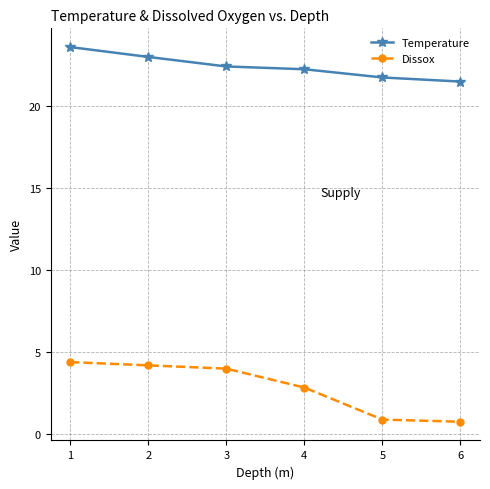

Reading left to right, what are all the values shown in this chart?

Temperature: 23.6	23.0	22.4	22.2	21.7	21.5
Dissox: 4.4	4.2	4.0	2.9	0.9	0.8